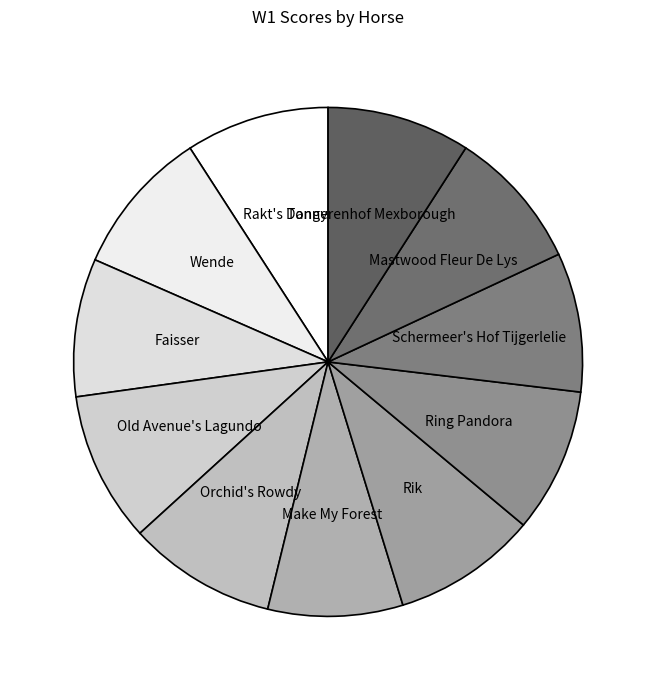

Count the number of slices in the pie.

11